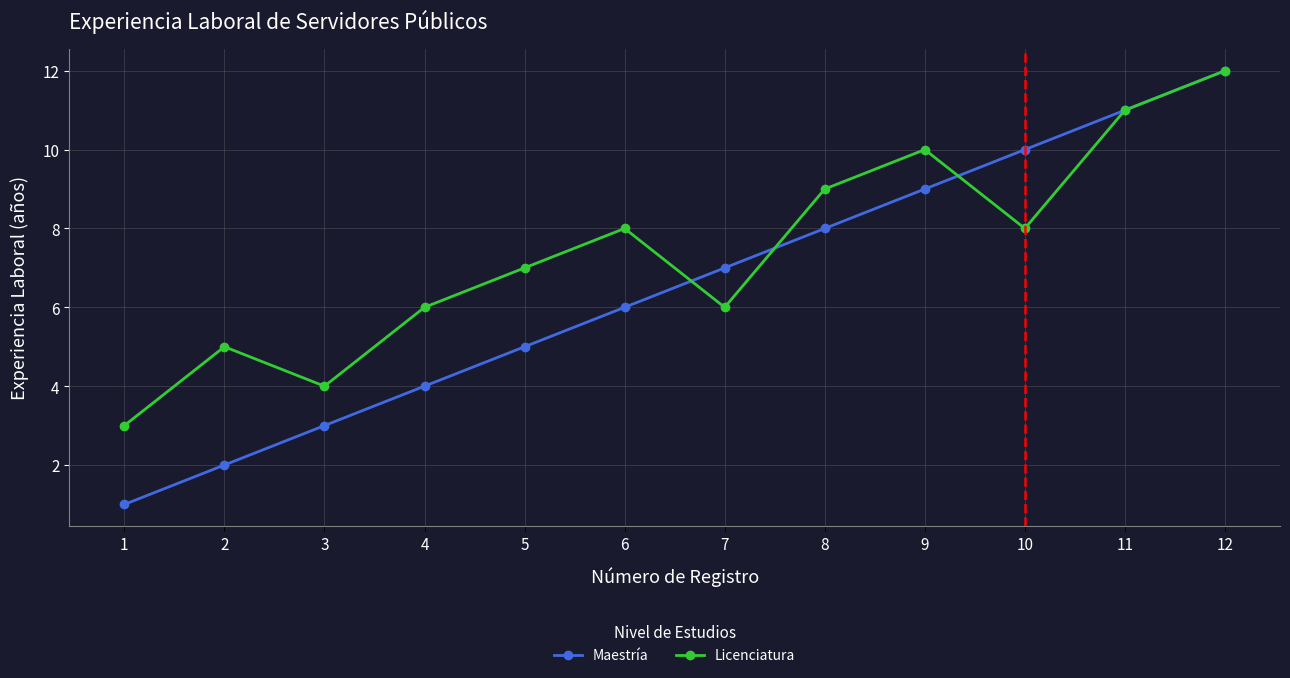

Which series has the largest total across all categories?

Licenciatura